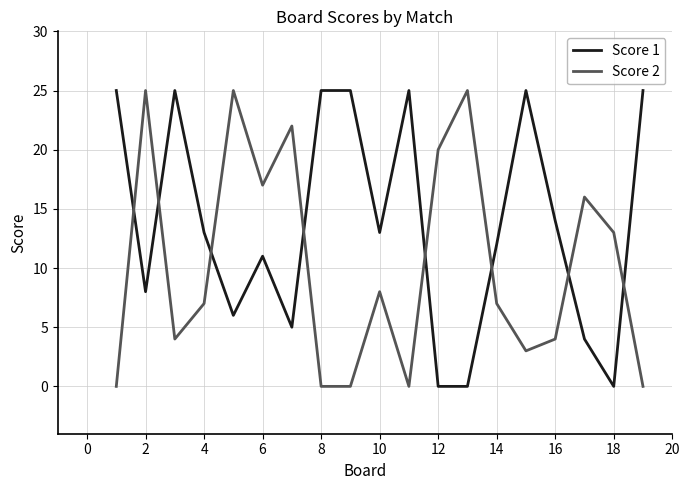

What is the maximum value shown in the chart?

25